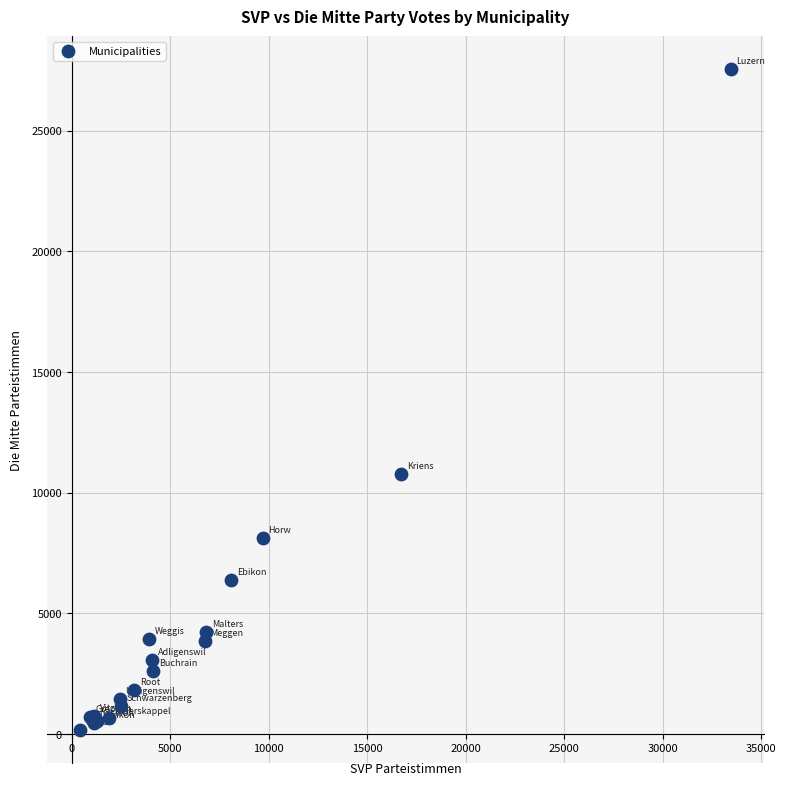

What Y value in the scatter plot is closest to 13858?

10775